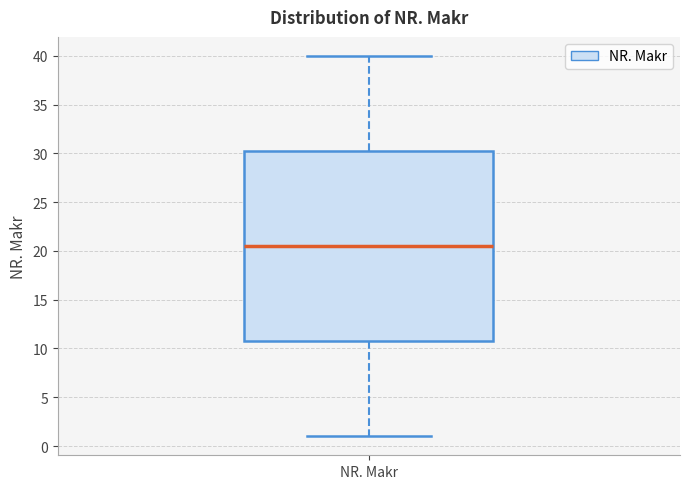

Read this box plot against the y-axis: the position of the median line, the range covered by the box, and the ends of both whiskers. The values are not printed on the chart, so give them approximately, as read against the axis.

median 20.5, box 11.0 to 30.5, whiskers 1.0 to 40.0